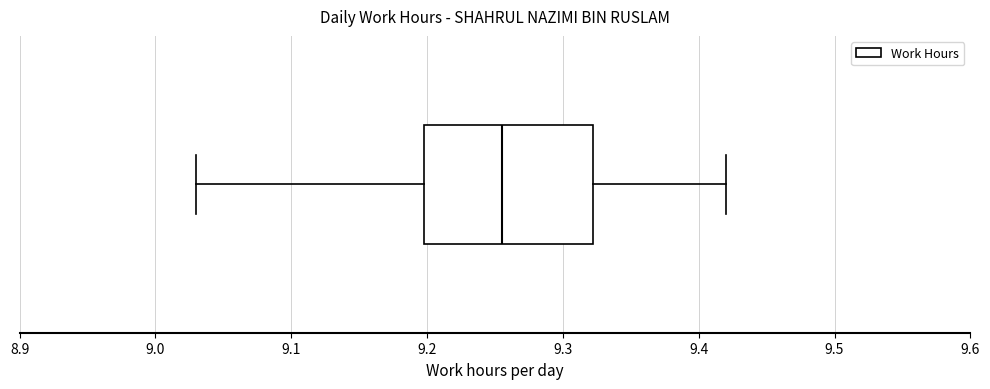

Where does the median line of the box sit on the x-axis? The values are not printed on the chart, so give them approximately, as read against the axis.

9.26